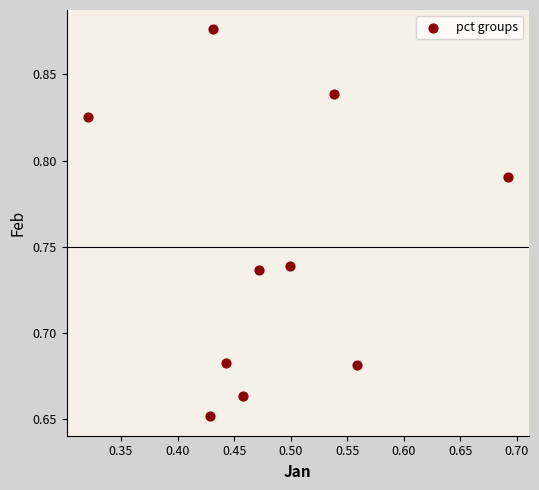

What is the average X value?

0.5